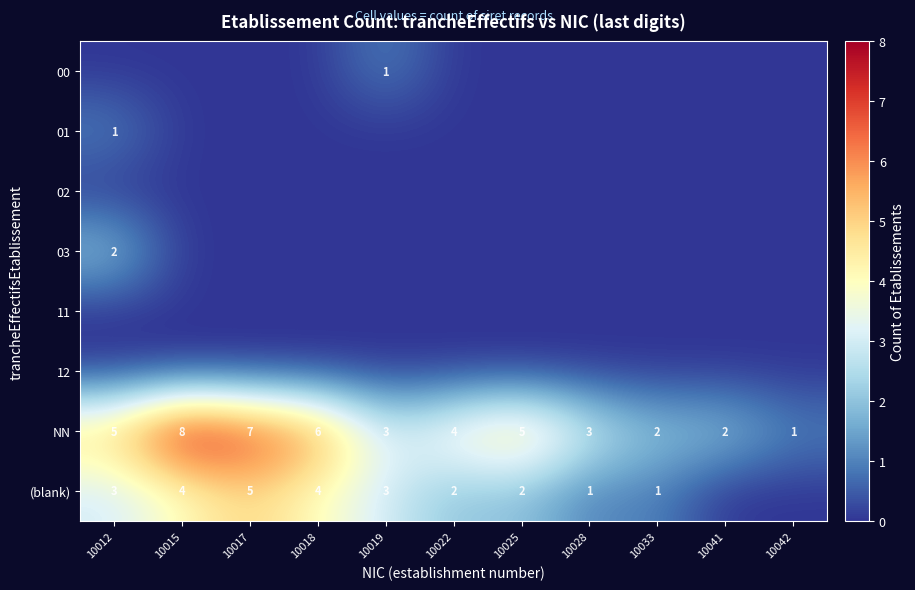

What is the total value across all series at 10041?

2